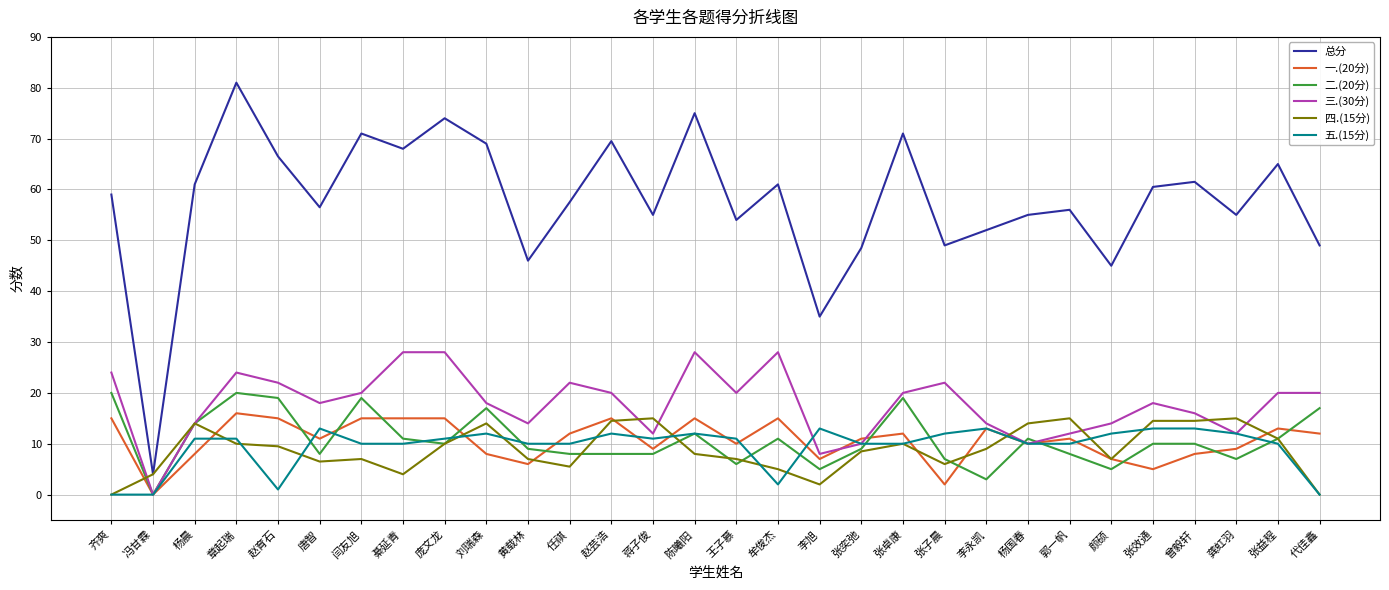

Which series has the largest total across all categories?

总分